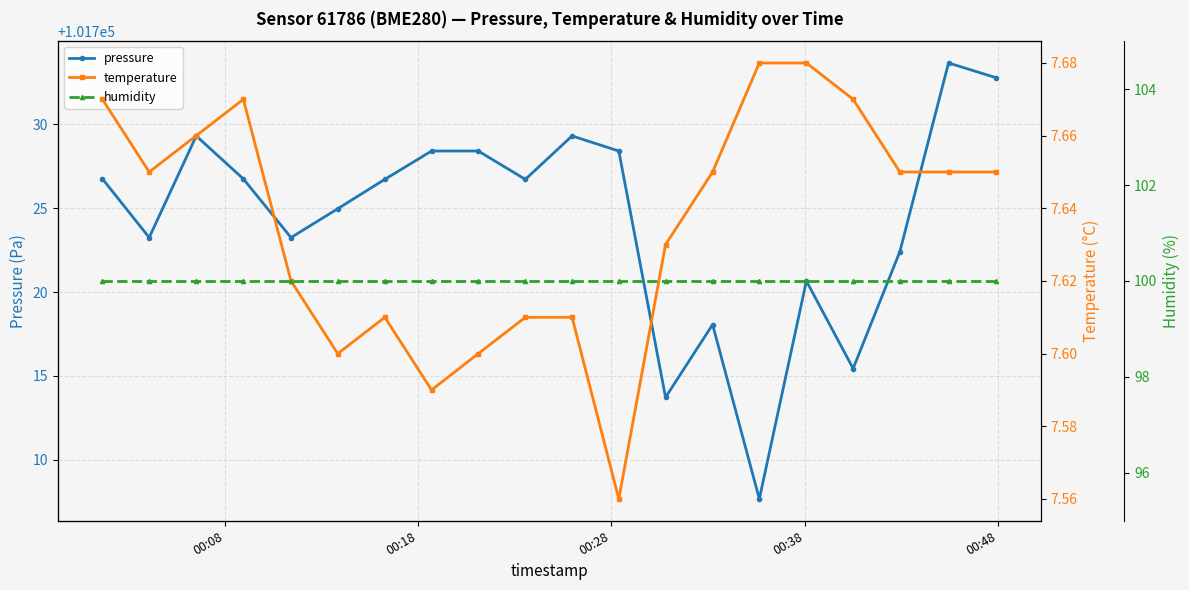

Reading left to right, extract all data points from this chart.

pressure: 101726.8	101723.2	101729.3	101726.8	101723.2	101725.0	101726.7	101728.4	101728.4	101726.7	101729.3	101728.4	101713.7	101718.1	101707.7	101720.7	101715.4	101722.4	101733.7	101732.8
temperature: 7.7	7.7	7.7	7.7	7.6	7.6	7.6	7.6	7.6	7.6	7.6	7.6	7.6	7.7	7.7	7.7	7.7	7.7	7.7	7.7
humidity: 100.0	100.0	100.0	100.0	100.0	100.0	100.0	100.0	100.0	100.0	100.0	100.0	100.0	100.0	100.0	100.0	100.0	100.0	100.0	100.0